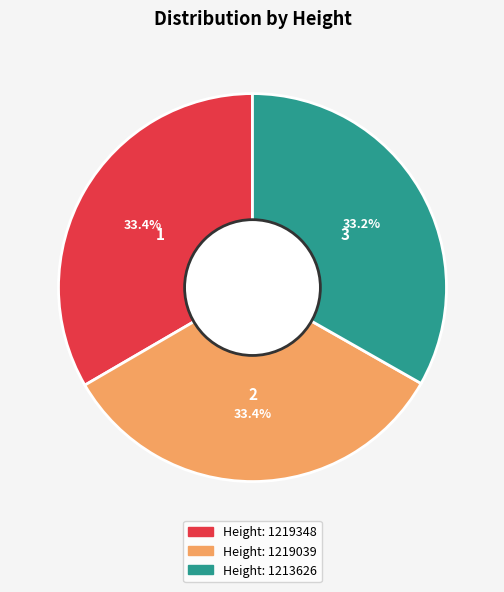

Is there a majority slice in this chart?

No